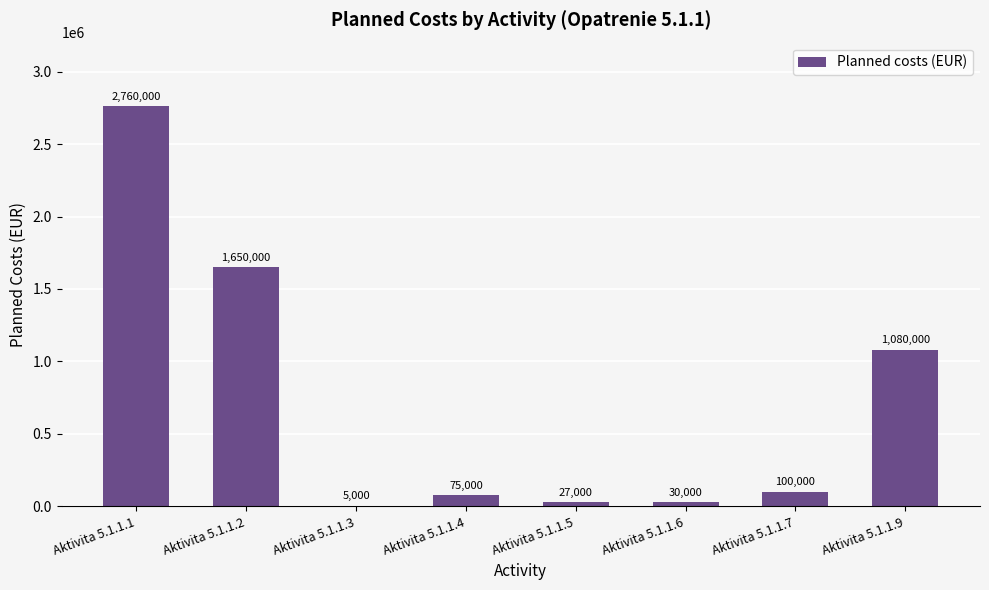

What is the sum of the values at Aktivita 5.1.1.5 and Aktivita 5.1.1.1?

2787000